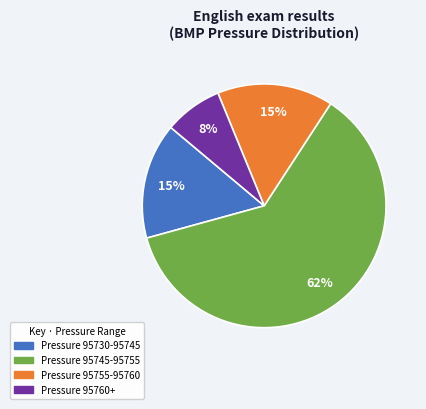

To the nearest percent, what is the average slice percentage?

25%